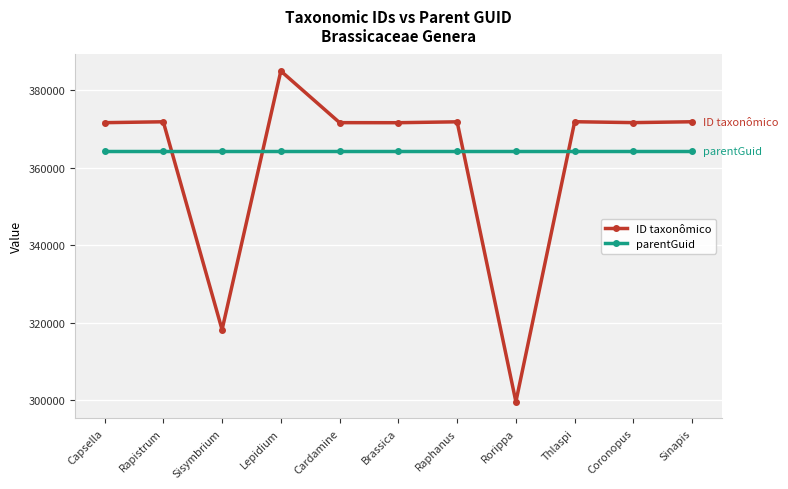

How many distinct data groups are displayed?

2